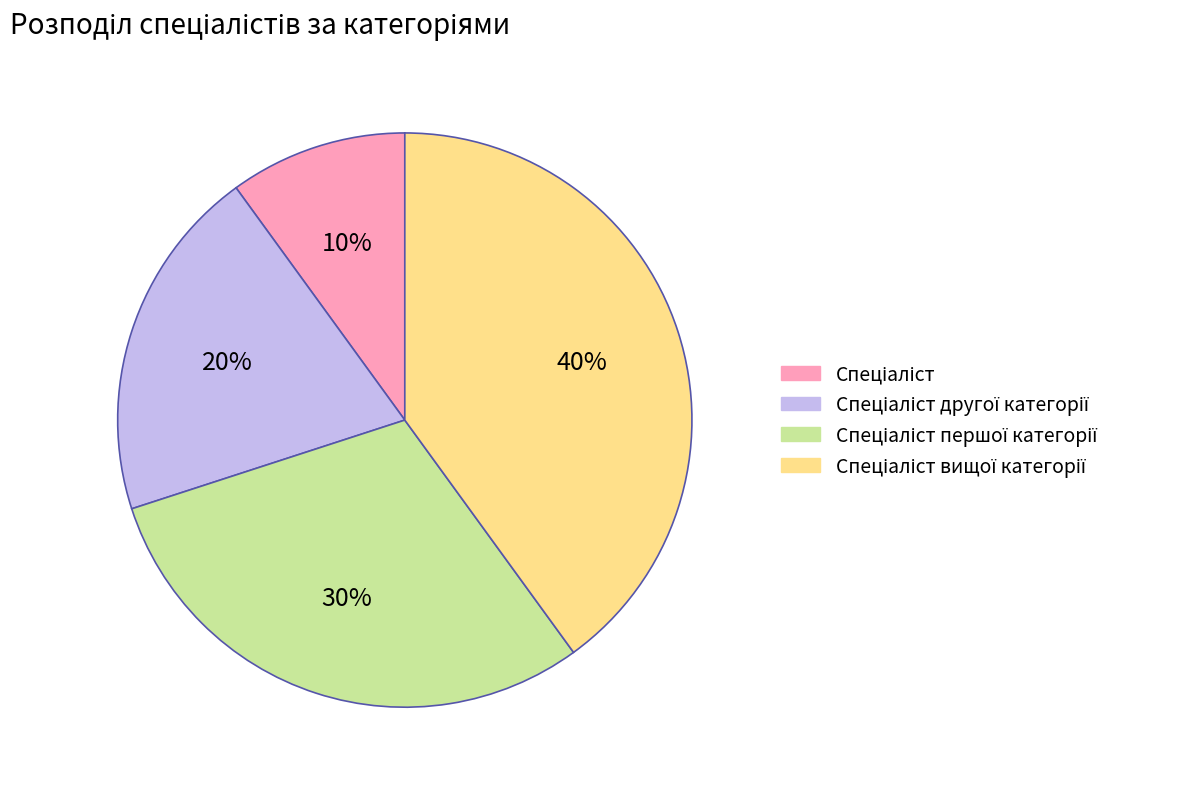

Is there any slice that represents more than half of the pie?

No